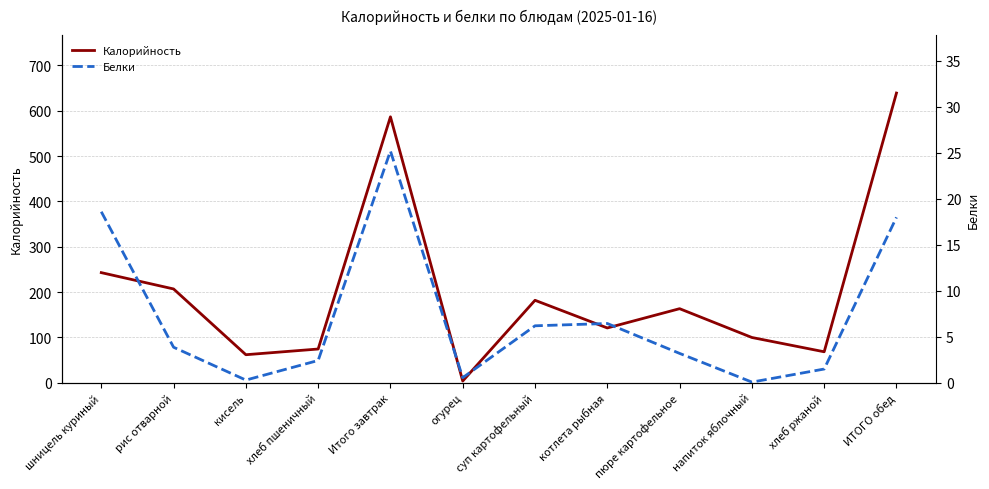

Between кисель and Итого завтрак, which is larger?

Итого завтрак